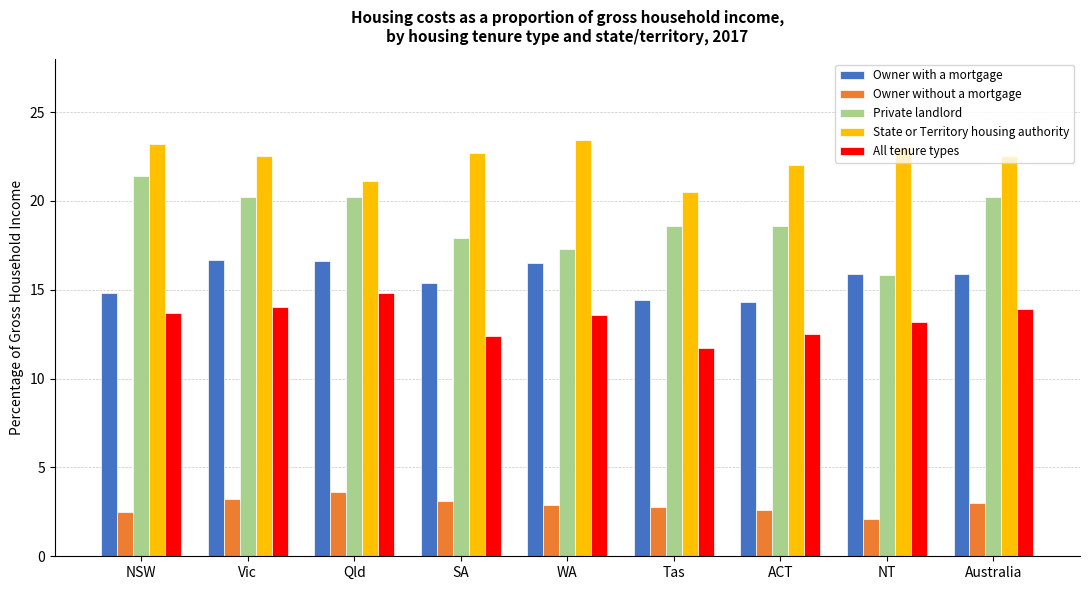

The value of State or Territory housing authority at Tas is 31.6. True or false?

False